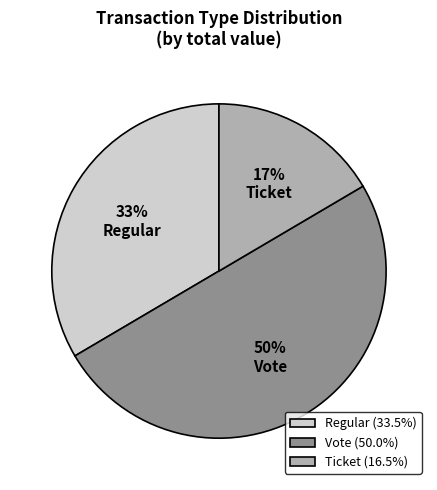

The Vote slice represents 28% of the pie. True or false?

False